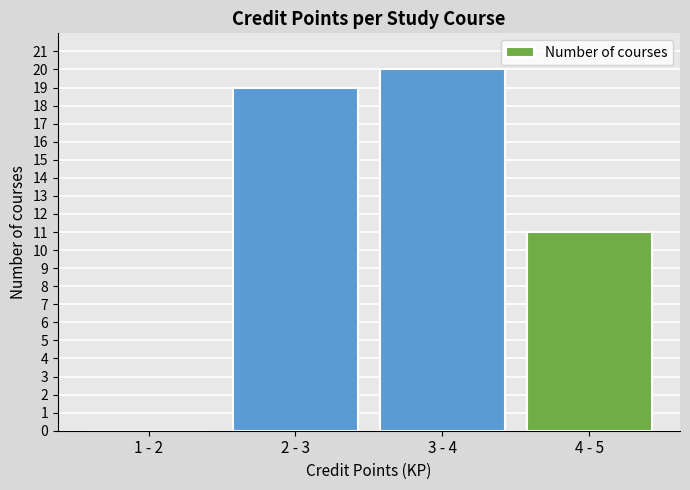

Reading left to right, what are all the values shown in this chart?

1 - 2=0	2 - 3=19	3 - 4=20	4 - 5=11